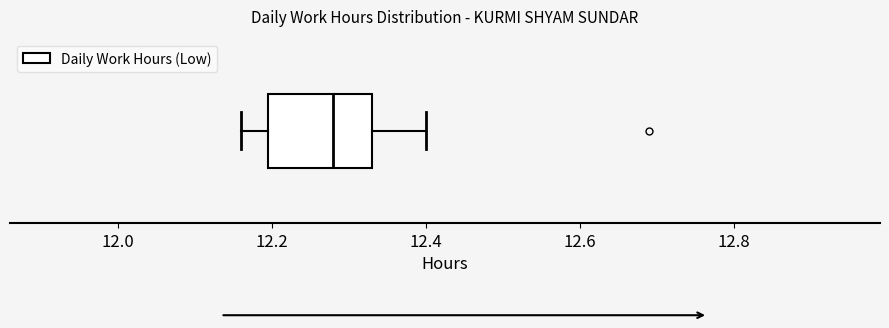

Transcribe this box plot: give where the median line is, the range the box spans, and where the two whiskers end, as read against the x-axis. The values are not printed on the chart, so give them approximately, as read against the axis.

median 12.28, box 12.20 to 12.34, whiskers 12.16 to 12.40